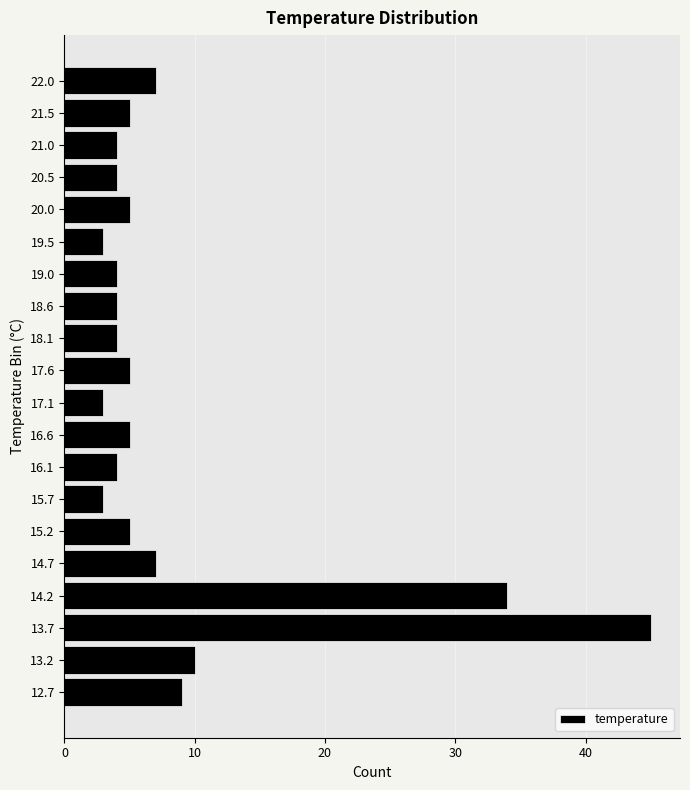

What is the length of the bar covering 13.955 to 14.440 on the y-axis? Neither the bar edges nor the lengths are printed on the chart, so give them approximately, as read against the axes.

34